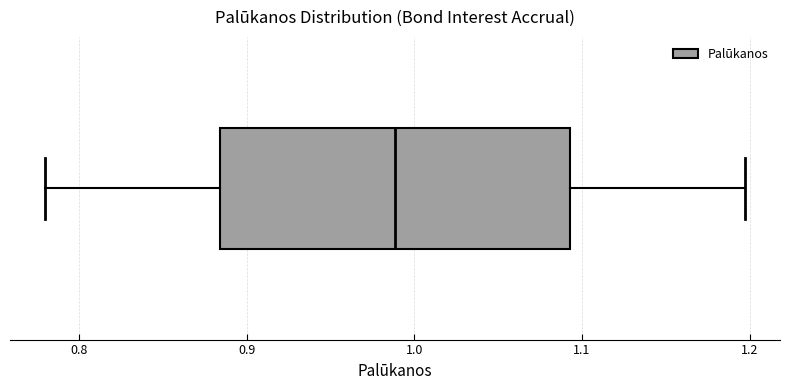

Where does the right whisker of the box end on the x-axis? The values are not printed on the chart, so give them approximately, as read against the axis.

1.20